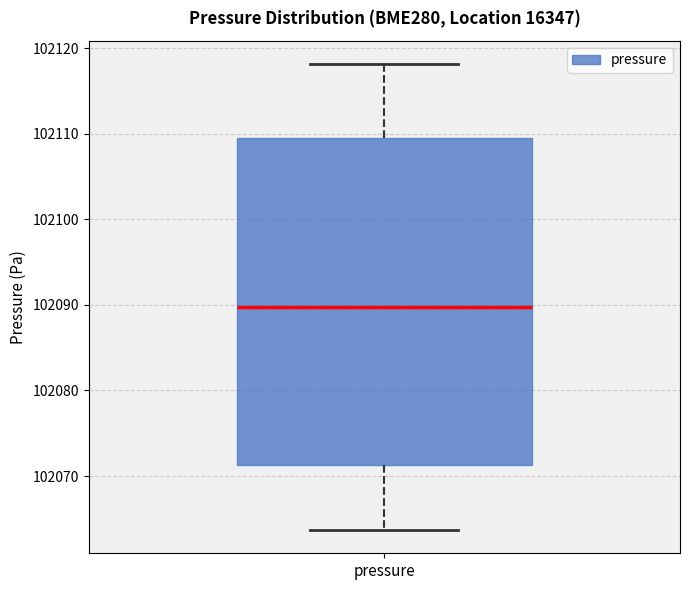

Read this box plot against the y-axis: the position of the median line, the range covered by the box, and the ends of both whiskers. The values are not printed on the chart, so give them approximately, as read against the axis.

median 102090, box 102071 to 102109, whiskers 102064 to 102118